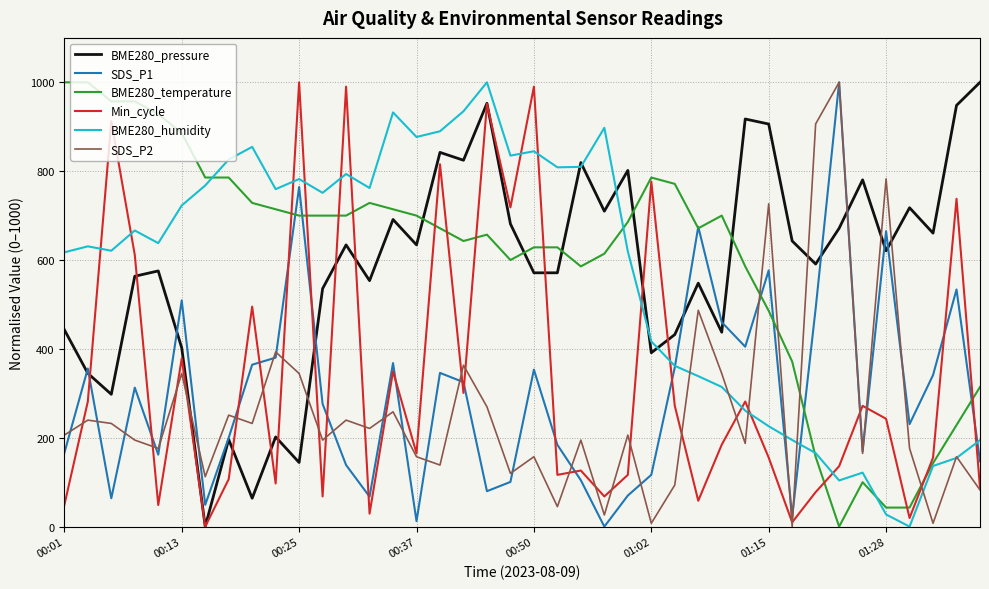

True or false: BME280_pressure and BME280_humidity cross at least once.

True